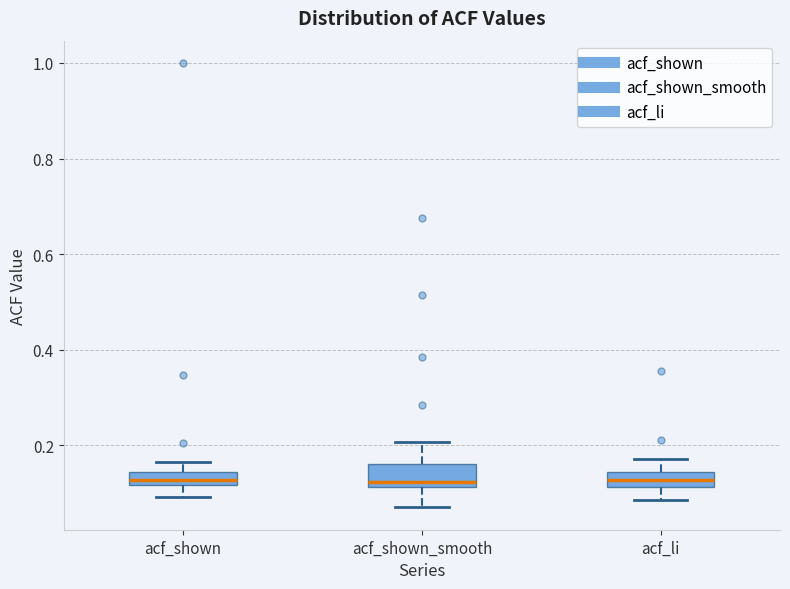

Where is the lower edge of the box for acf_shown_smooth on the y-axis? The values are not printed on the chart, so give them approximately, as read against the axis.

0.12